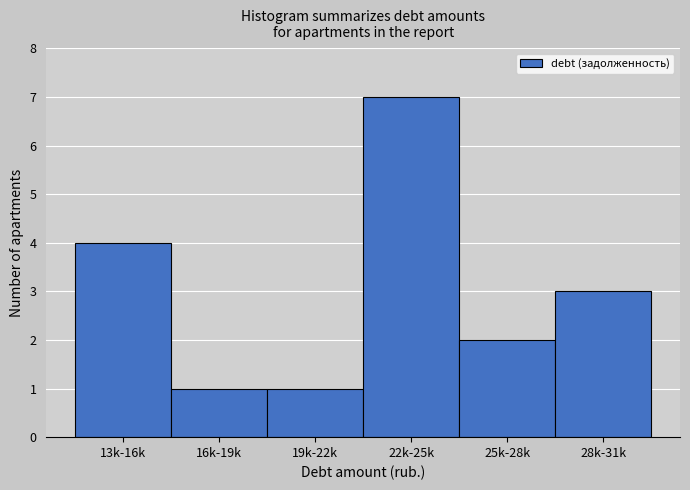

Reading right to left, extract all data points from this chart.

3	2	7	1	1	4